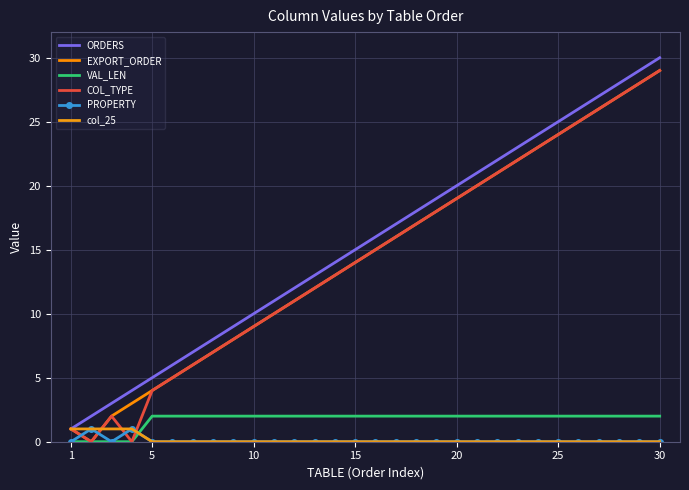

True or false: COL_TYPE and ORDERS cross at least once.

False